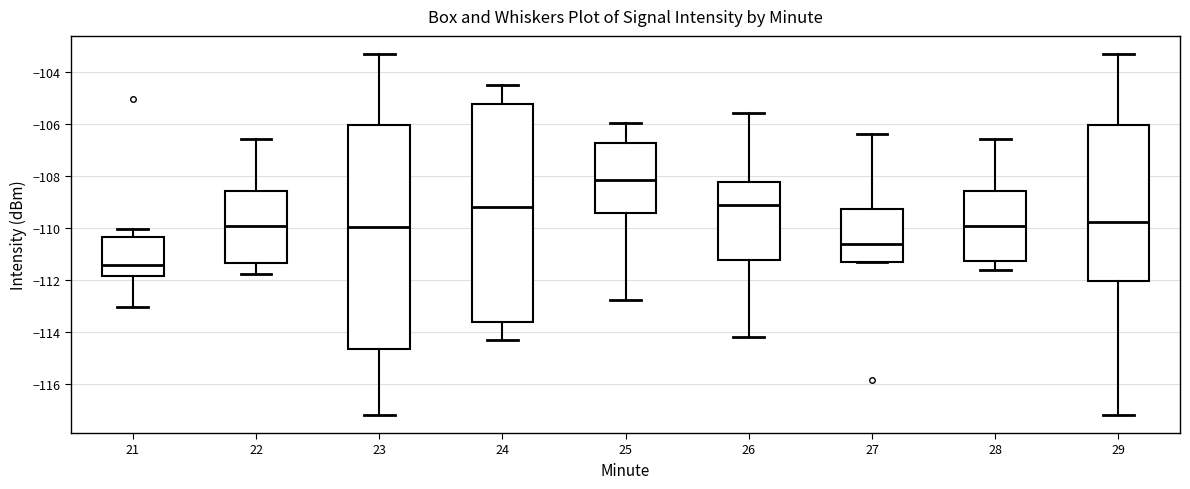

Reading left to right, transcribe this box plot: for each box, give where its median line is, the range the box spans, and where its two whiskers end, as read against the y-axis. The values are not printed on the chart, so give them approximately, as read against the axis.

21: median -111.4, box -111.8 to -110.4, whiskers -113.0 to -110.0
22: median -110.0, box -111.4 to -108.6, whiskers -111.8 to -106.6
23: median -110.0, box -114.6 to -106.0, whiskers -117.2 to -103.4
24: median -109.2, box -113.6 to -105.2, whiskers -114.4 to -104.6
25: median -108.2, box -109.4 to -106.8, whiskers -112.8 to -106.0
26: median -109.2, box -111.2 to -108.2, whiskers -114.2 to -105.6
27: median -110.6, box -111.4 to -109.2, whiskers -111.4 to -106.4
28: median -110.0, box -111.2 to -108.6, whiskers -111.6 to -106.6
29: median -109.8, box -112.0 to -106.0, whiskers -117.2 to -103.4